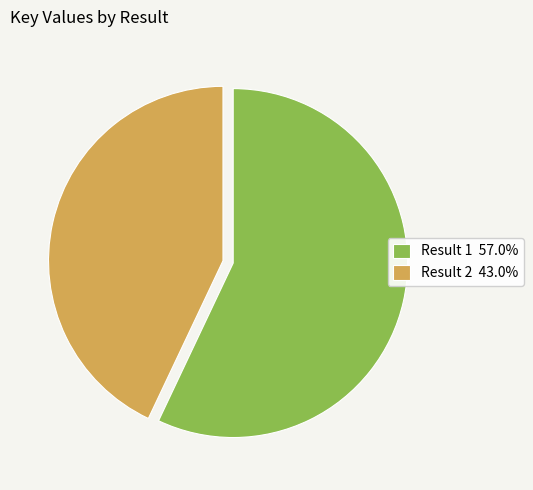

Approximately how many times larger is the value at Result 2 43.0% compared to Result 1 57.0%?

0.8